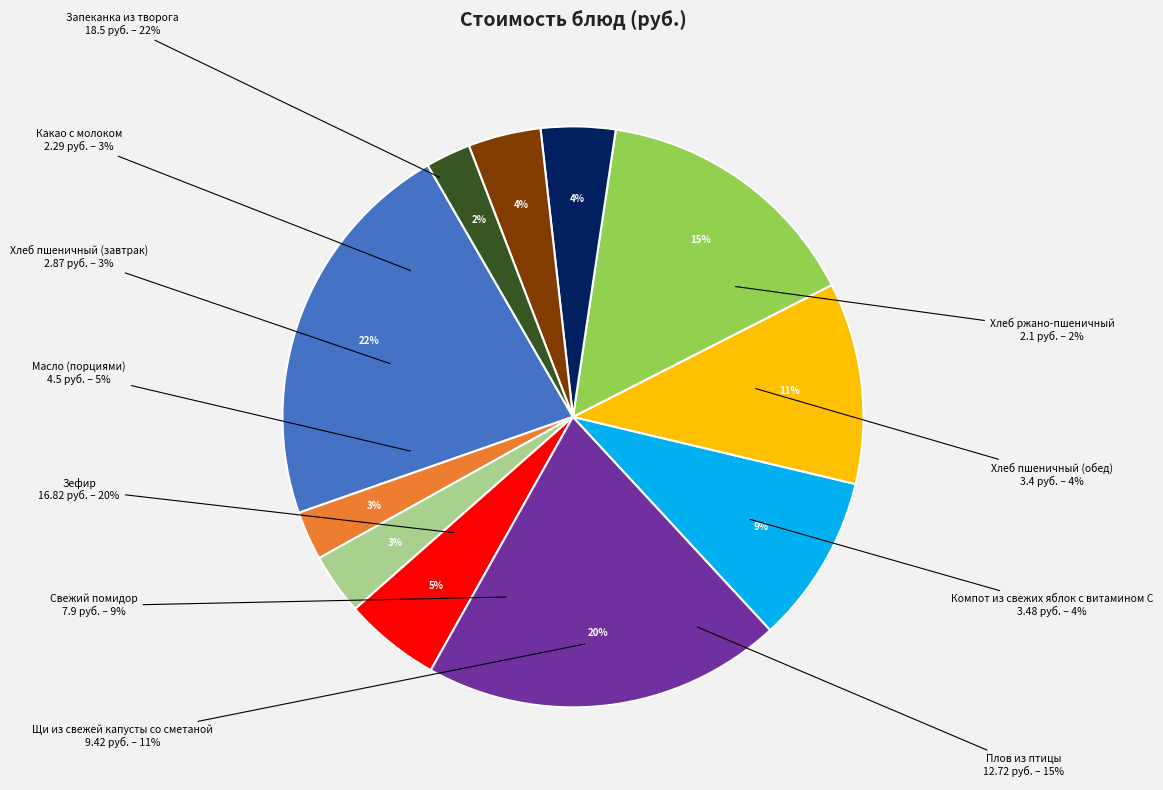

How many slices are in this pie chart?

11